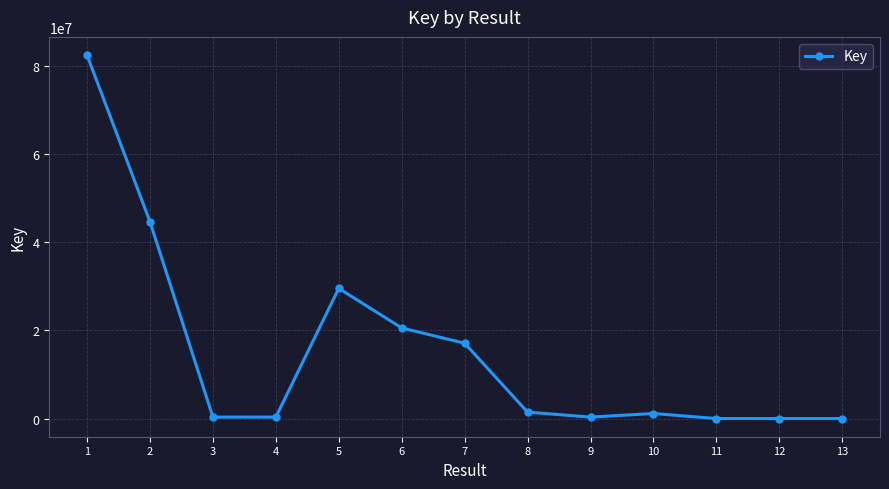

What is the difference between the maximum and minimum values?

82362875